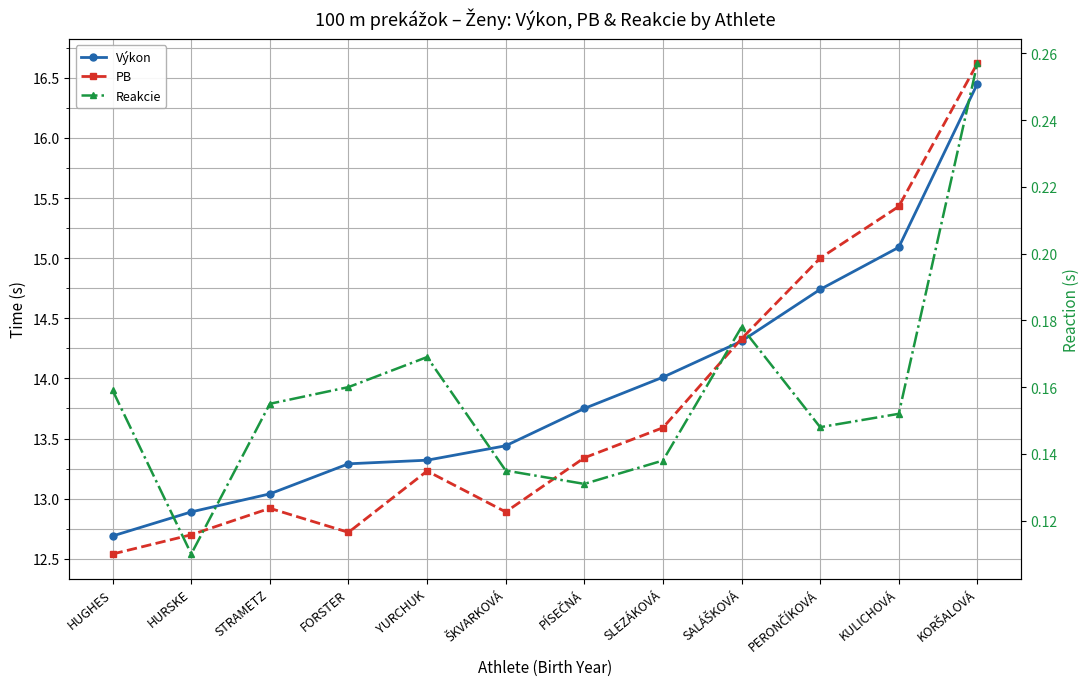

True or false: Reakcie and Výkon intersect in this chart.

False